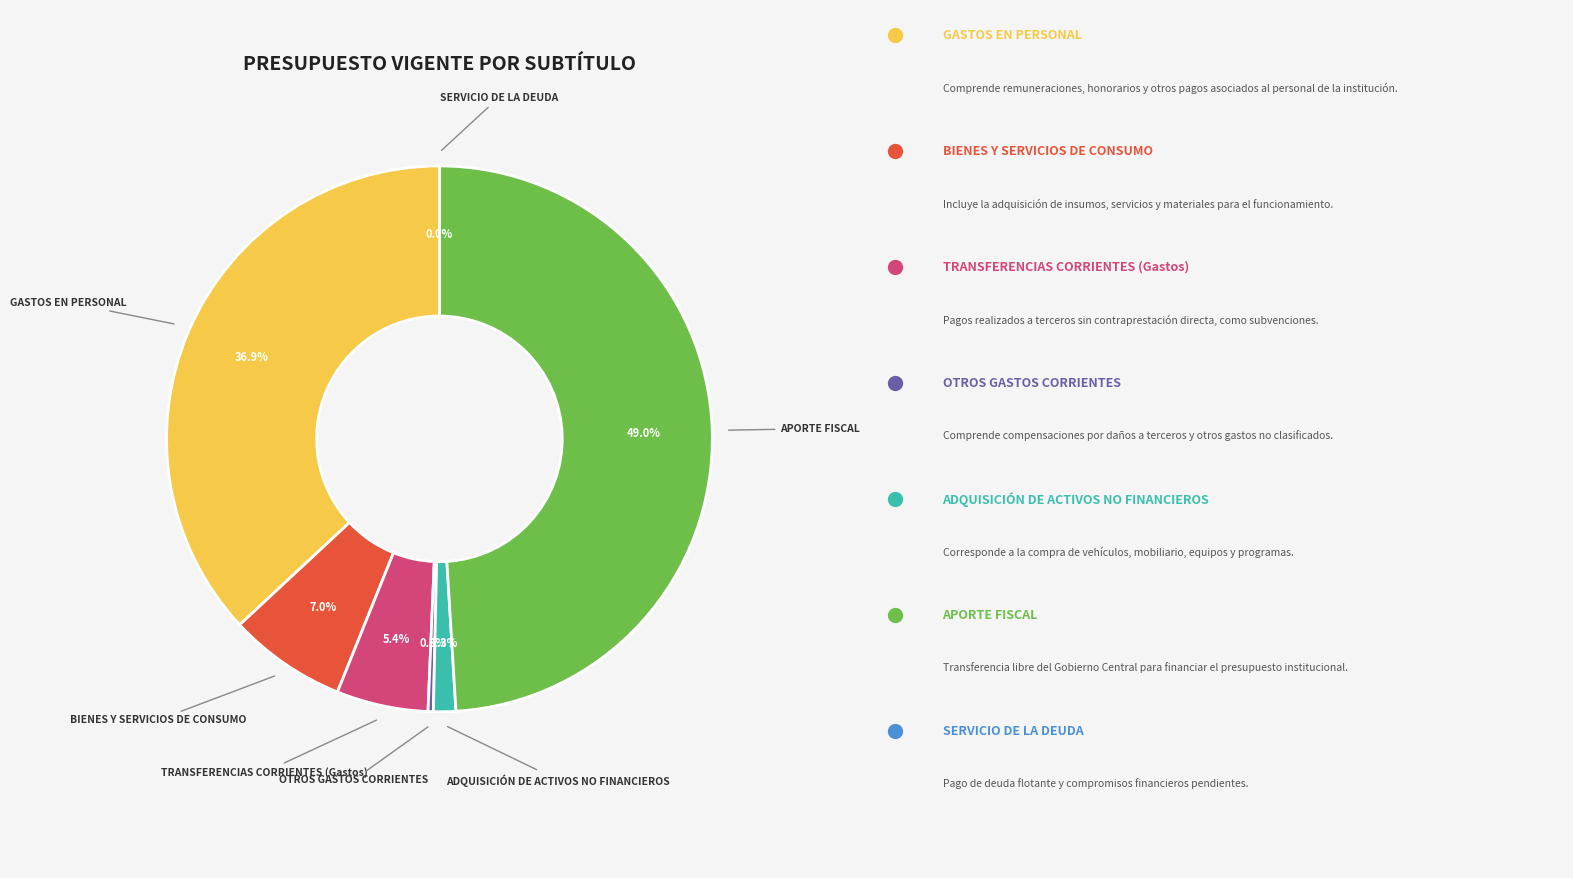

Is there any slice that represents more than half of the pie?

No